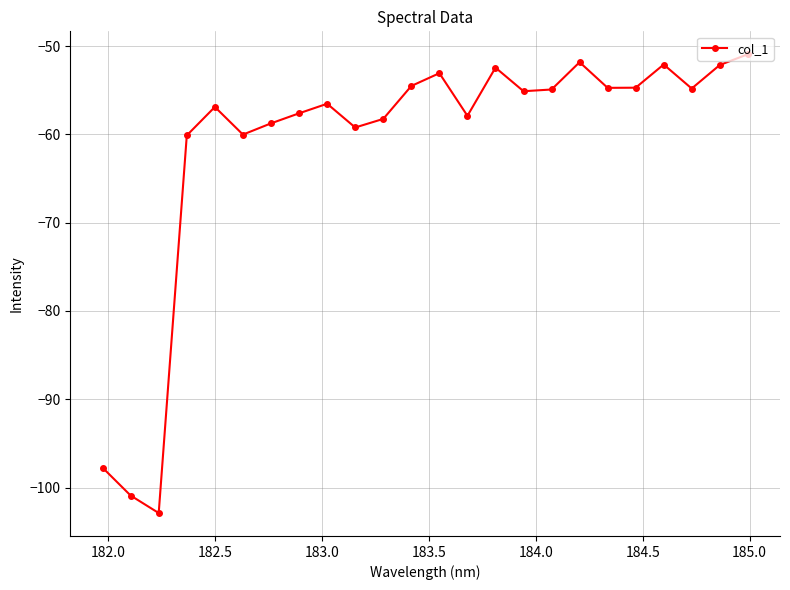

What is the greatest value displayed?

-50.9